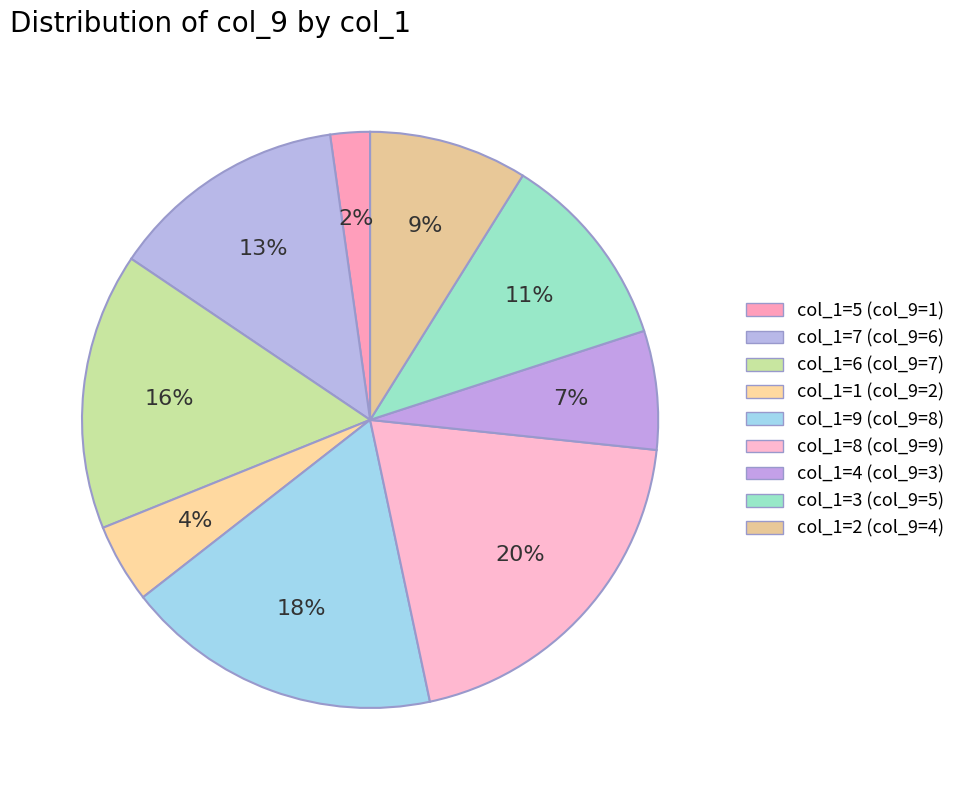

What is the smallest slice in the pie chart?

col_1=5 (col_9=1)